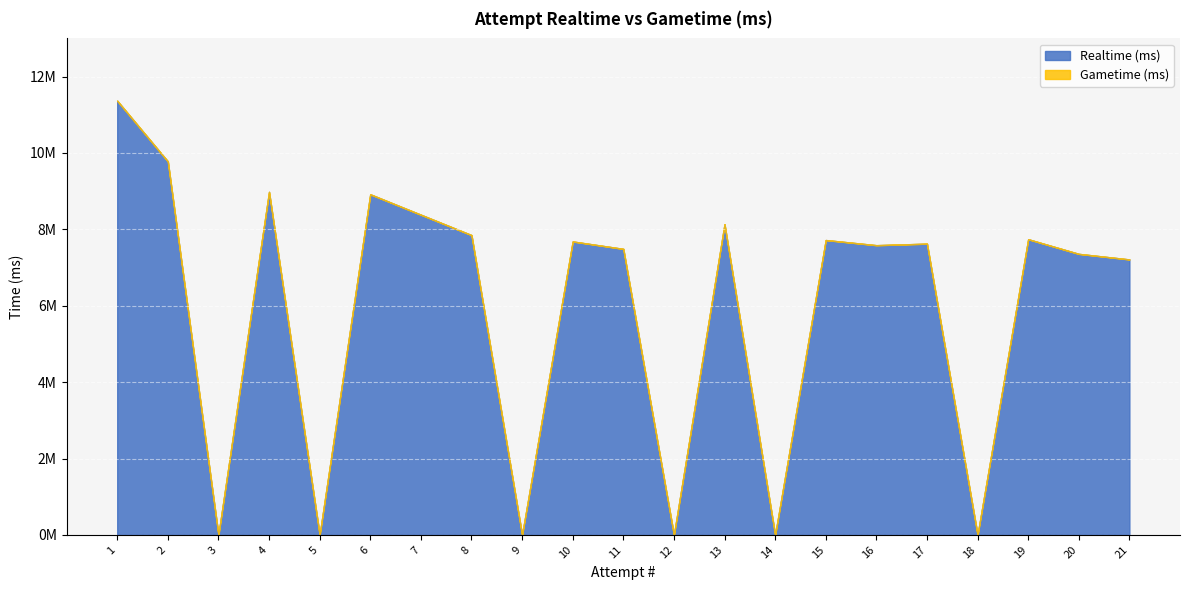

List the series in order of their peak value, lowest first.

Gametime (ms), Realtime (ms)